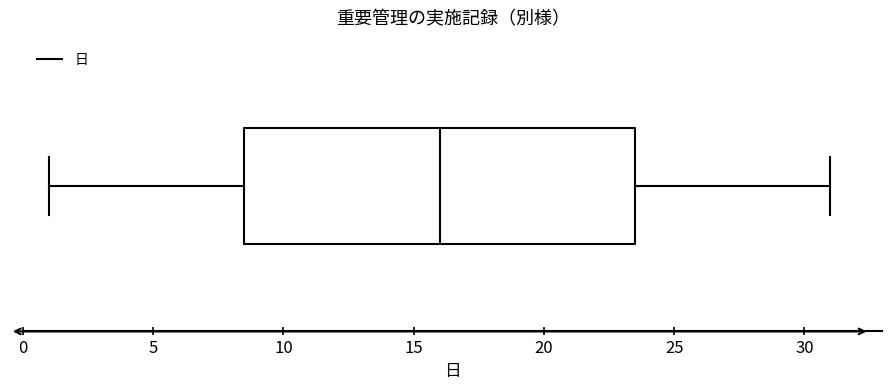

Read this box plot against the x-axis: the position of the median line, the range covered by the box, and the ends of both whiskers. The values are not printed on the chart, so give them approximately, as read against the axis.

median 16.0, box 8.5 to 23.5, whiskers 1.0 to 31.0